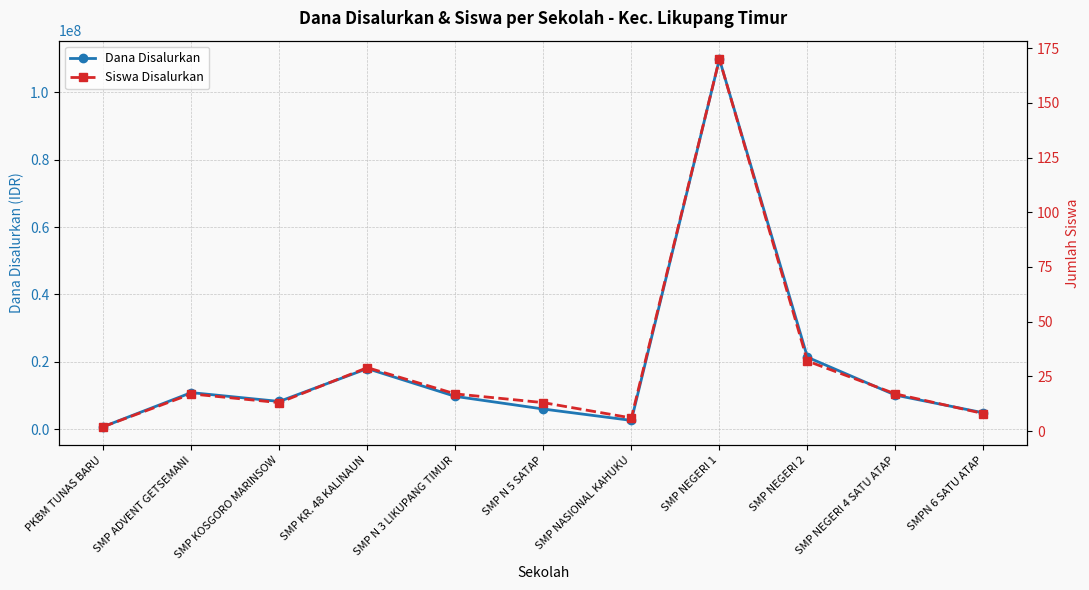

True or false: Dana Disalurkan has a value of 14266562 at SMP NEGERI 4 SATU ATAP.

False